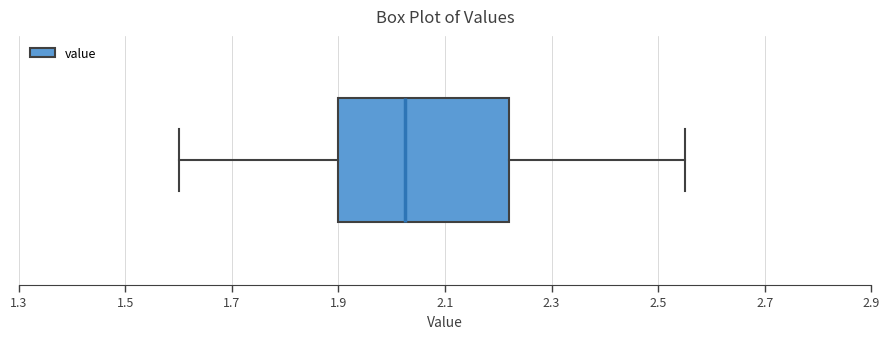

Where is the left edge of the box on the x-axis? The values are not printed on the chart, so give them approximately, as read against the axis.

1.90